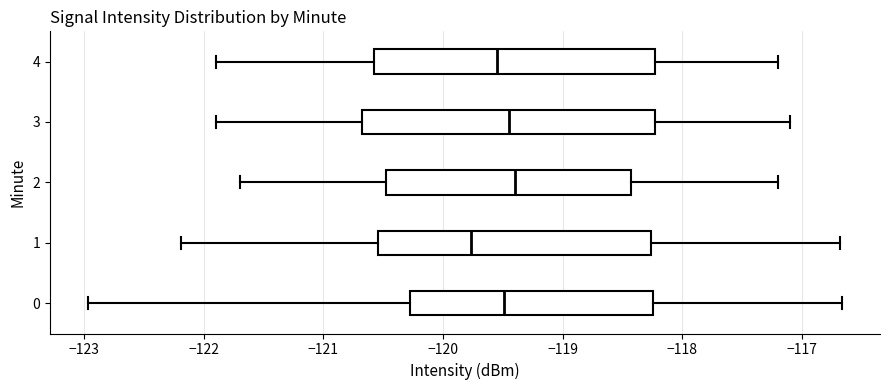

Where is the right edge of the box at y = 3 on the x-axis? The values are not printed on the chart, so give them approximately, as read against the axis.

-118.2